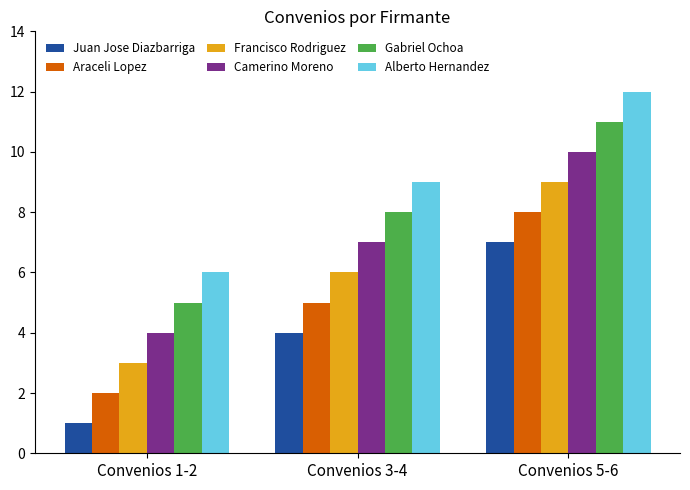

Reading right to left, extract all data points from this chart.

Juan Jose Diazbarriga: Convenios 5-6=7	Convenios 3-4=4	Convenios 1-2=1
Araceli Lopez: Convenios 5-6=8	Convenios 3-4=5	Convenios 1-2=2
Francisco Rodriguez: Convenios 5-6=9	Convenios 3-4=6	Convenios 1-2=3
Camerino Moreno: Convenios 5-6=10	Convenios 3-4=7	Convenios 1-2=4
Gabriel Ochoa: Convenios 5-6=11	Convenios 3-4=8	Convenios 1-2=5
Alberto Hernandez: Convenios 5-6=12	Convenios 3-4=9	Convenios 1-2=6